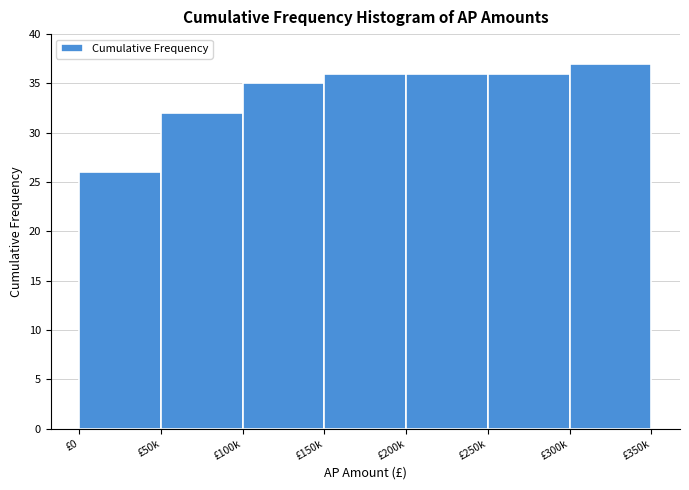

Reading left to right, transcribe all the data shown in this chart.

£0=26	£50k=32	£100k=35	£150k=36	£200k=36	£250k=36	£300k=37